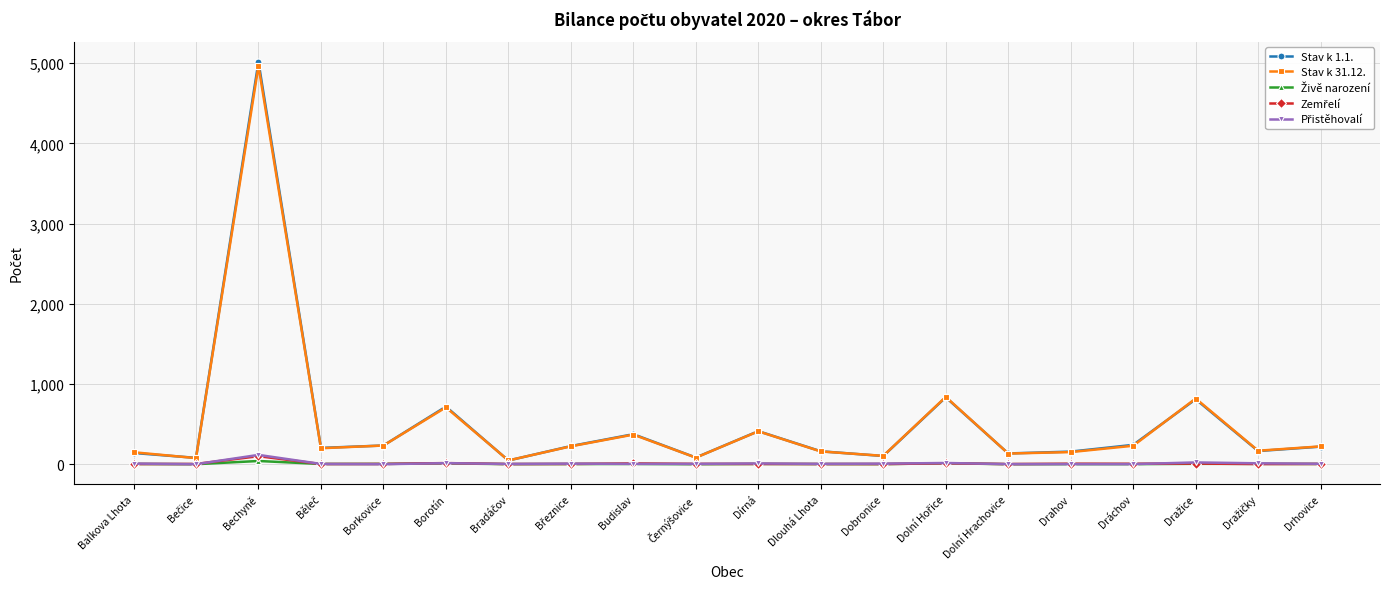

Does the chart have visible grid lines?

Yes